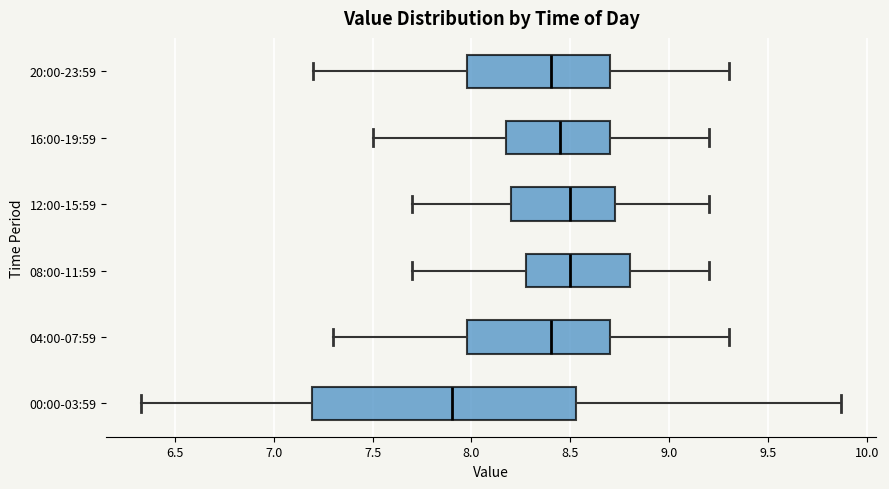

Where does the left whisker of the box for 04:00-07:59 end on the x-axis? The values are not printed on the chart, so give them approximately, as read against the axis.

7.30